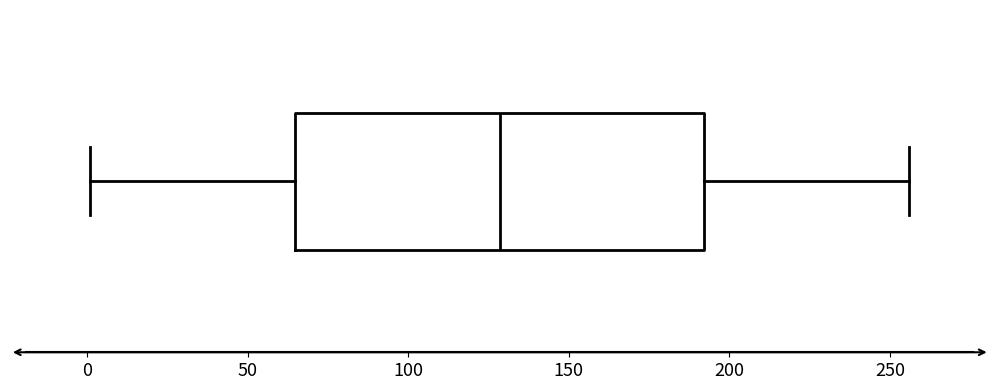

Transcribe this box plot: give where the median line is, the range the box spans, and where the two whiskers end, as read against the x-axis. The values are not printed on the chart, so give them approximately, as read against the axis.

median 130, box 65 to 190, whiskers 0 to 255